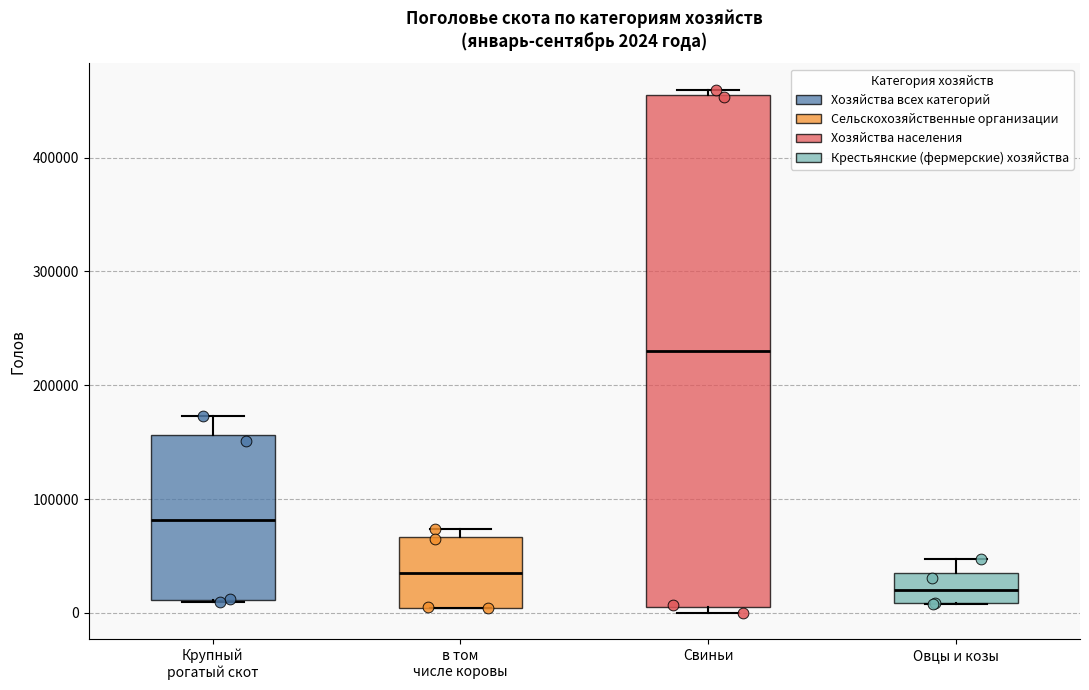

Which box has the highest median line?

Свиньи